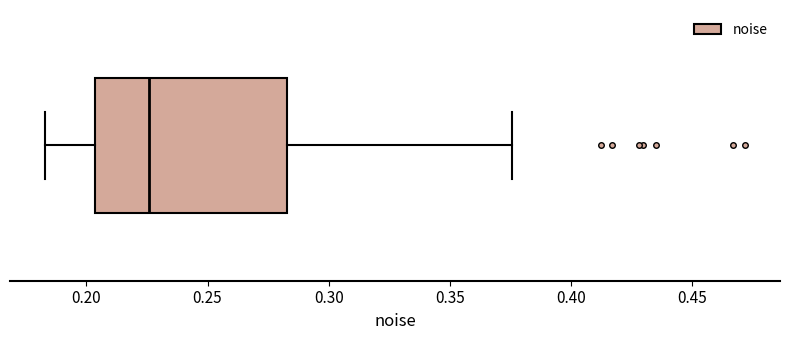

Where does the median line of the box sit on the x-axis? The values are not printed on the chart, so give them approximately, as read against the axis.

0.225